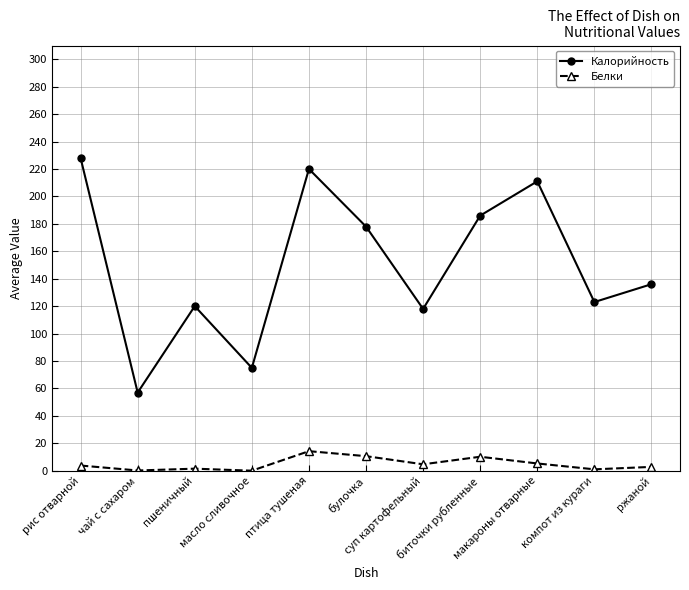

Is it true that Белки equals 14.3 at птица тушеная?

True